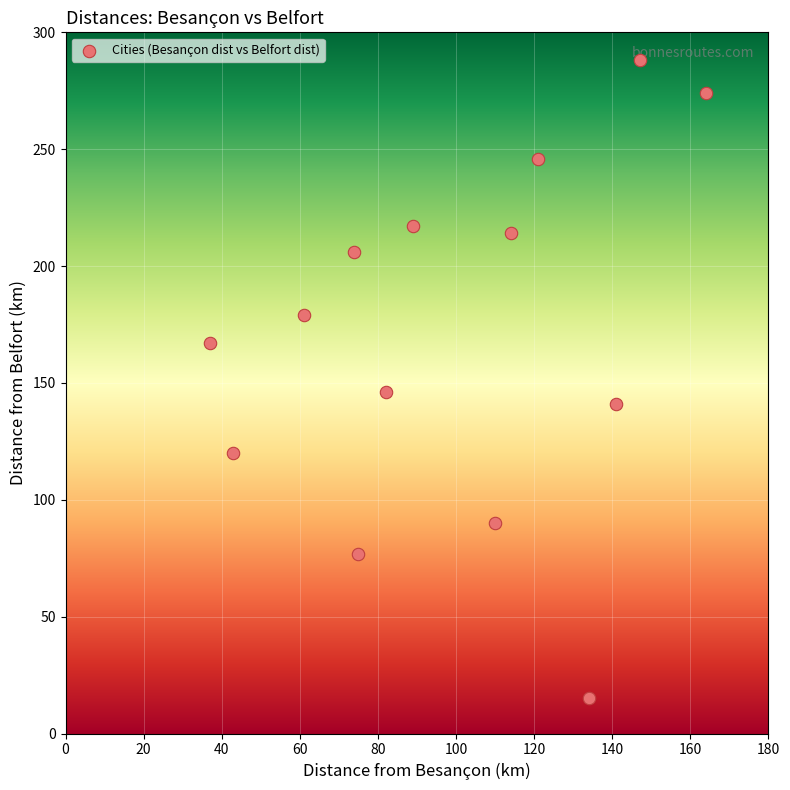

What Y value in the scatter plot is closest to 151?

146